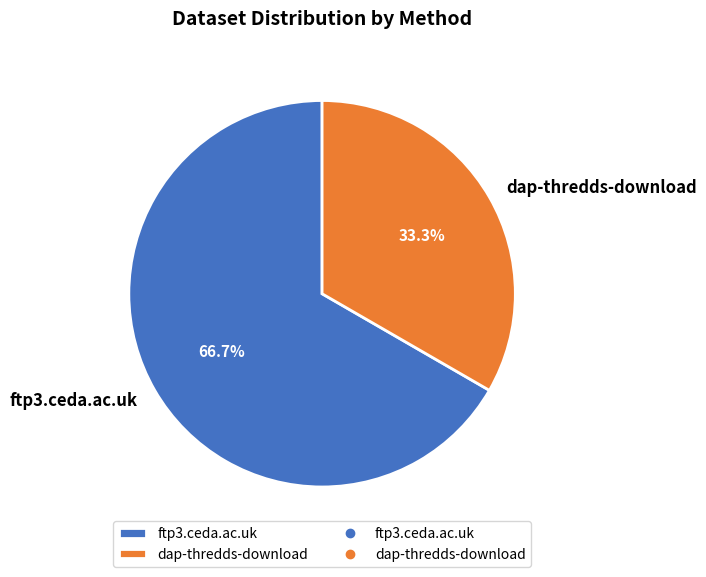

Approximately how many times larger is the value at dap-thredds-download compared to ftp3.ceda.ac.uk?

0.5